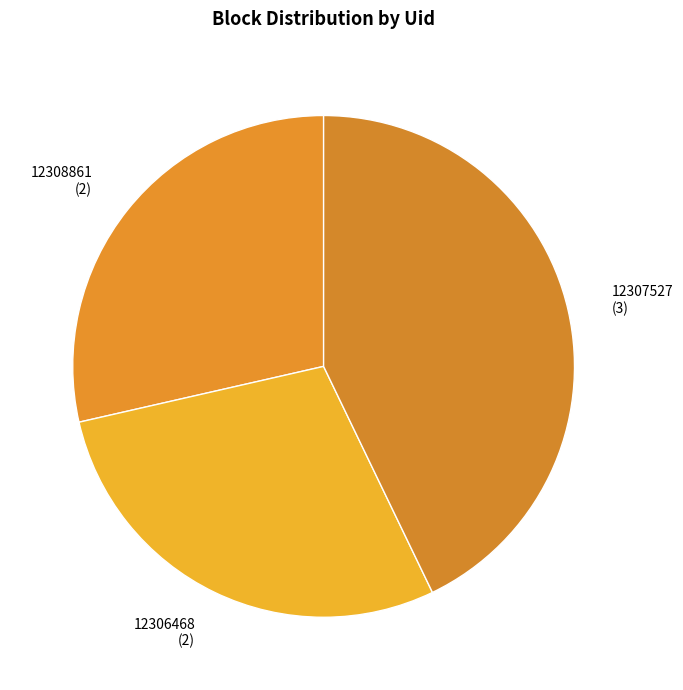

Count the number of slices in the pie.

3